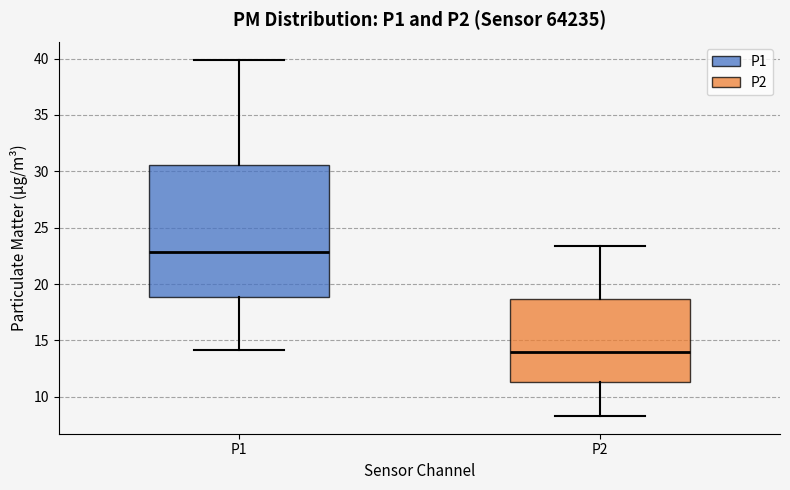

Where is the lower edge of the box for P2 on the y-axis? The values are not printed on the chart, so give them approximately, as read against the axis.

11.5